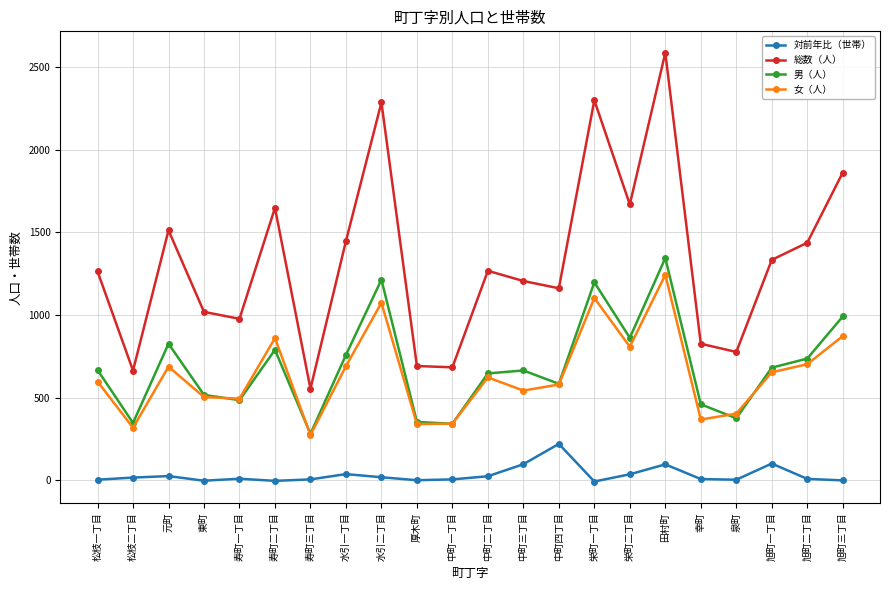

At 旭町三丁目, list the series in order from largest to smallest.

総数（人）, 男（人）, 女（人）, 対前年比（世帯）